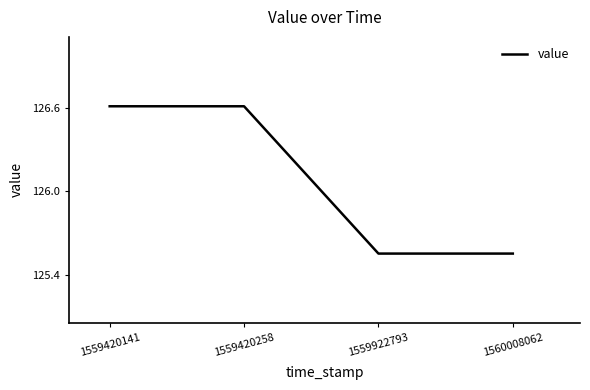

True or false: there are more than 1 points higher than both neighbors.

False